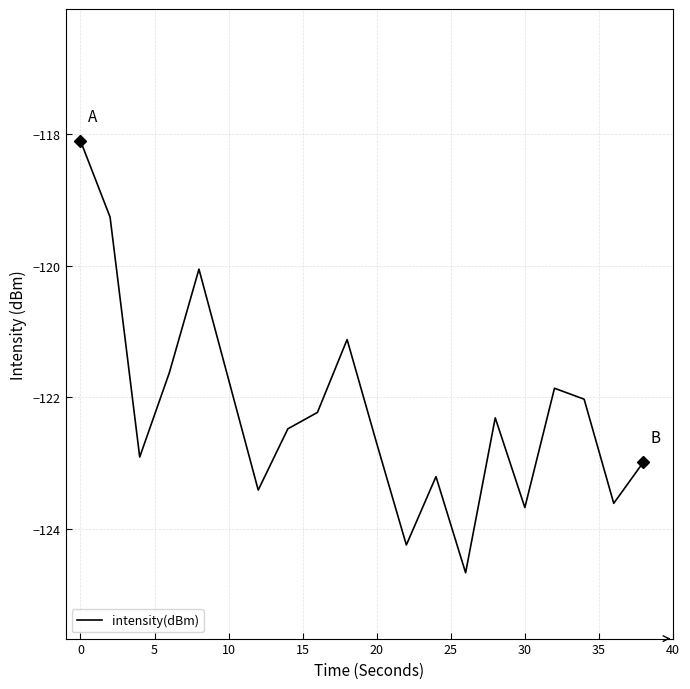

What is the average value?

-122.2